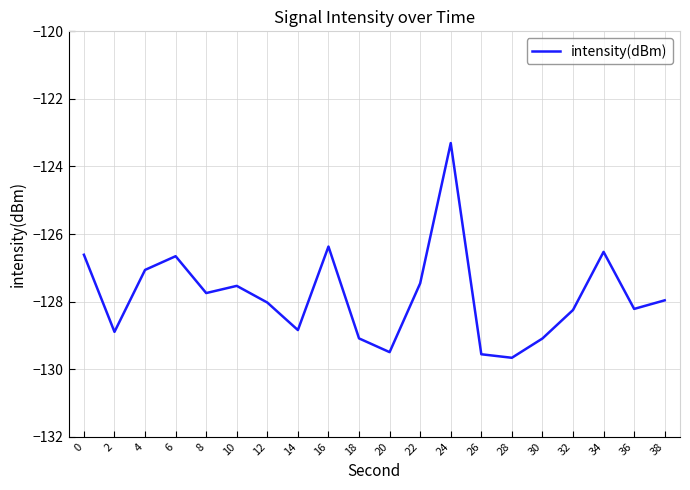

Between 2 and 12, which is larger?

12